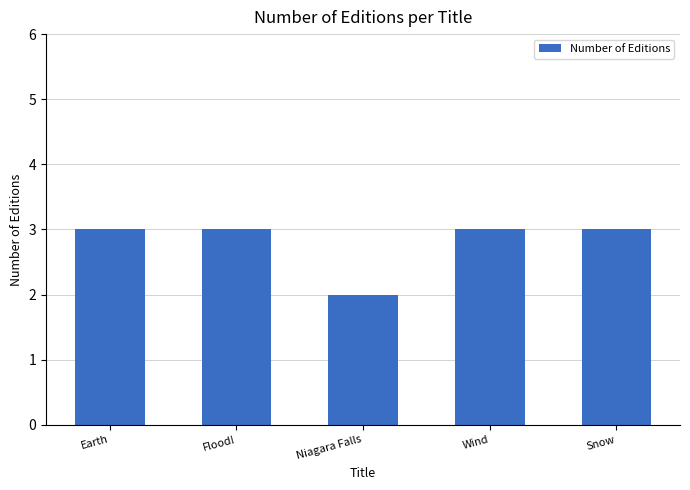

Reading left to right, transcribe all the data shown in this chart.

3	3	2	3	3